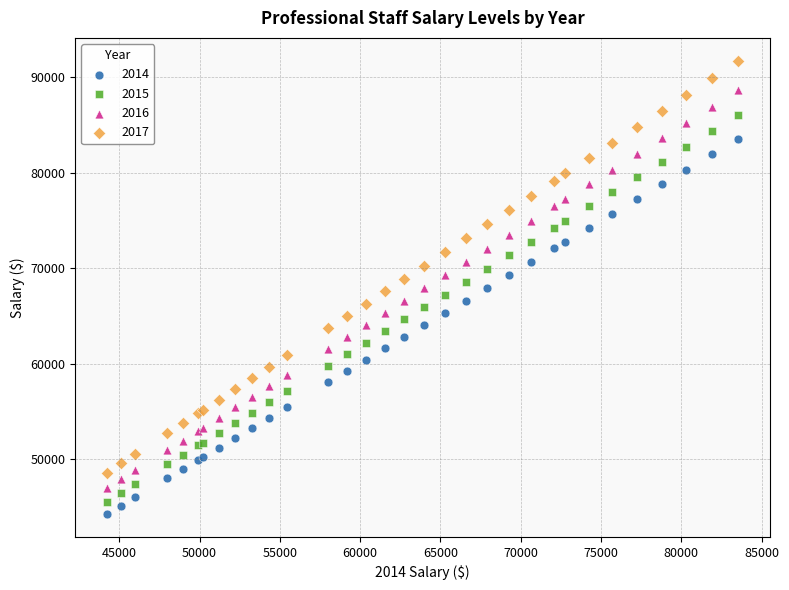

What is the X range (max minus min) for the scatter plot?

39327